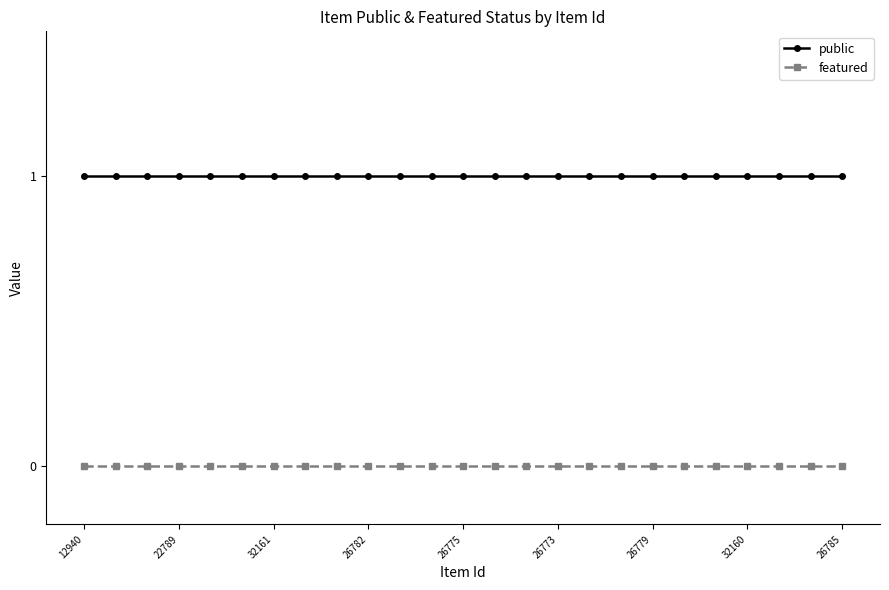

Reading left to right, what are all the values shown in this chart?

public: 1	1	1	1	1	1	1	1	1	1	1	1	1	1	1	1	1	1	1	1	1	1	1	1	1
featured: 0	0	0	0	0	0	0	0	0	0	0	0	0	0	0	0	0	0	0	0	0	0	0	0	0